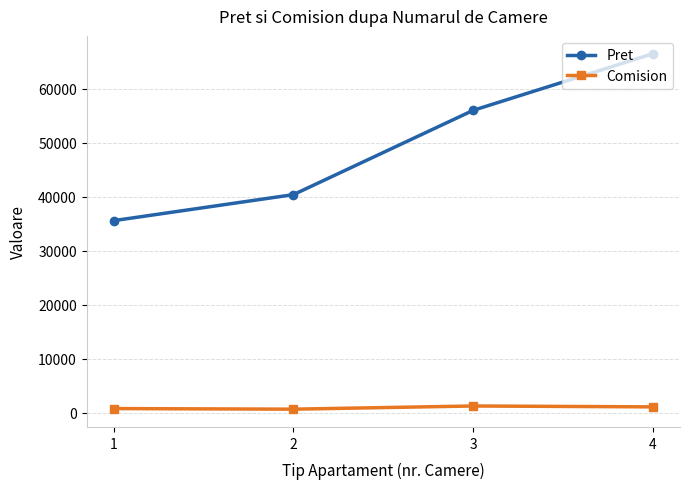

Which series has the largest total across all categories?

Pret